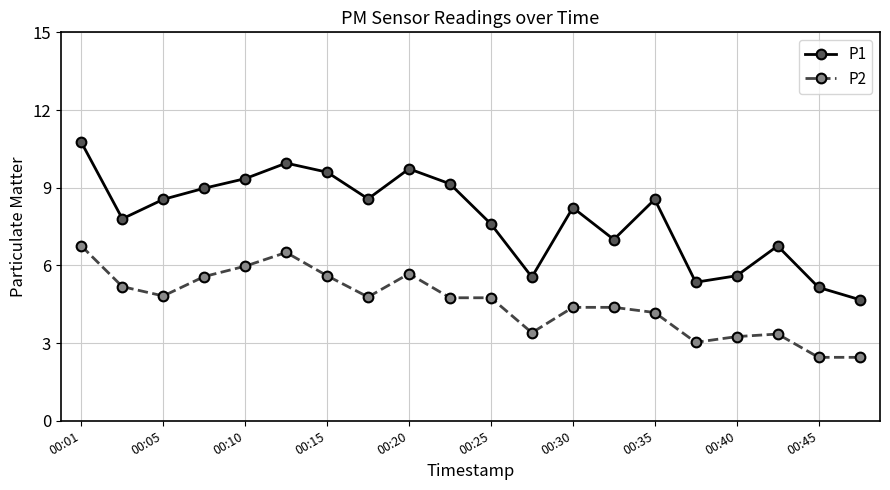

In P1, how many points are higher than both neighbors (excluding endpoints)?

5